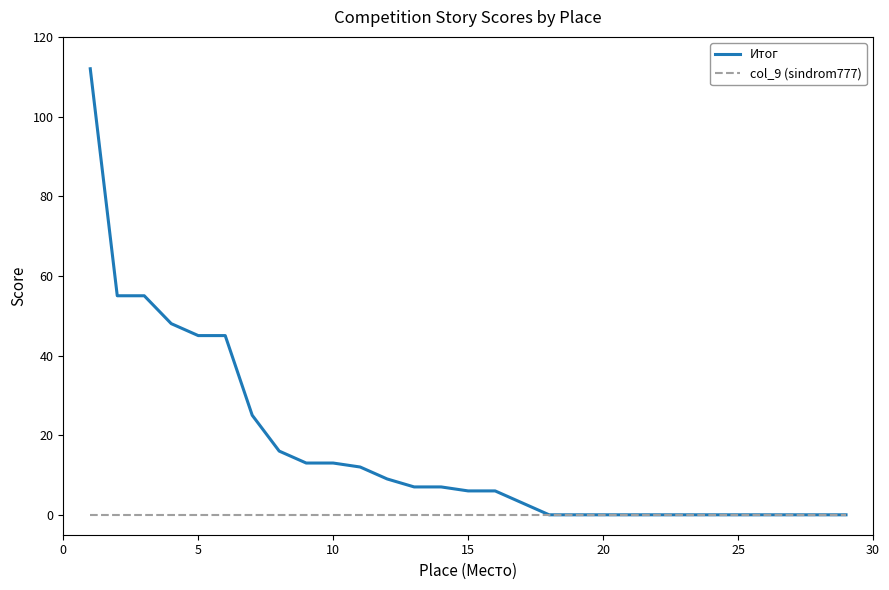

Which series has the largest total across all categories?

Итог